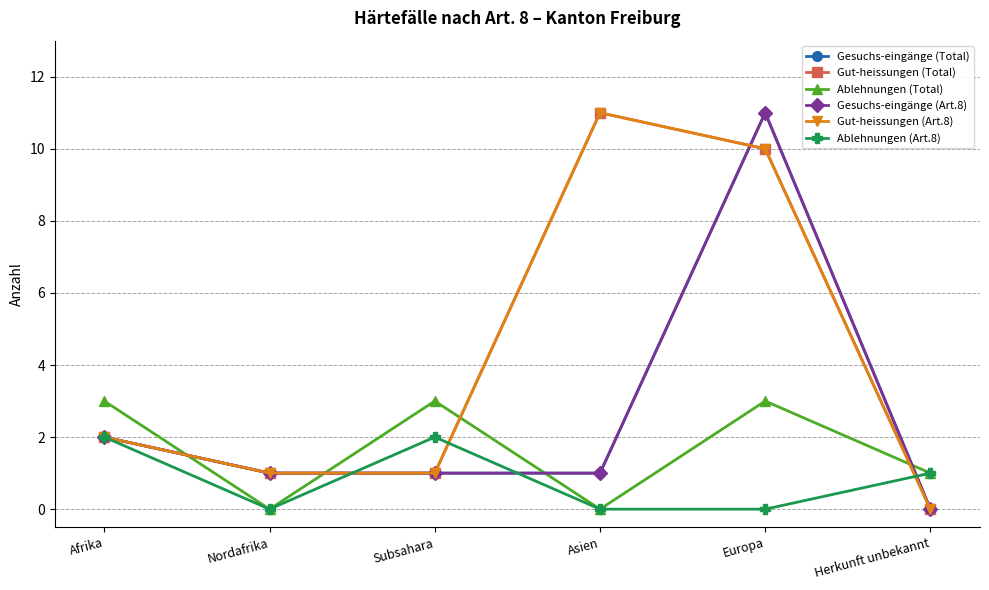

What is the spread (max minus min) of values at Herkunft unbekannt?

1